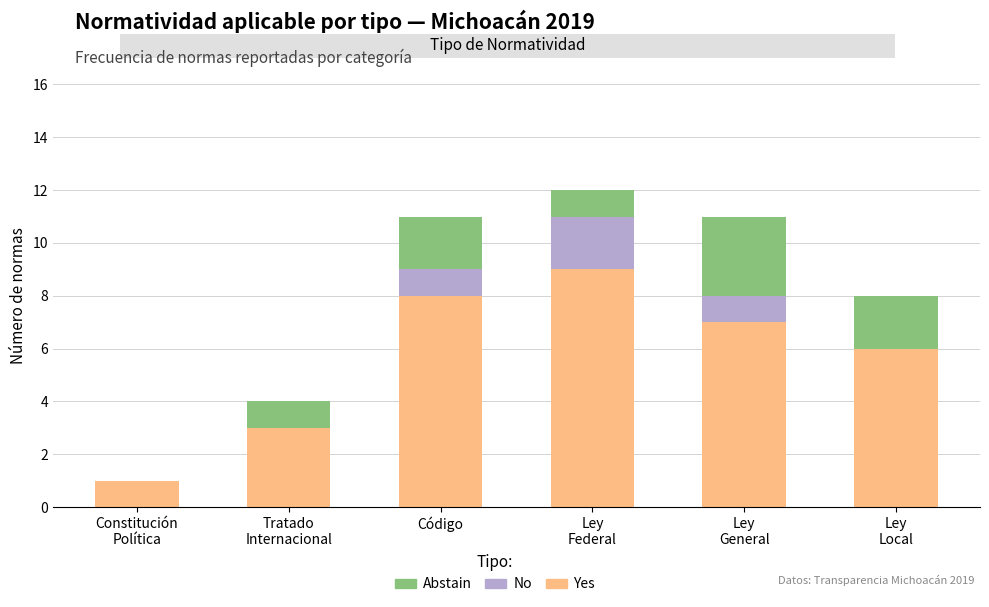

What is the highest value of the Yes series?

9